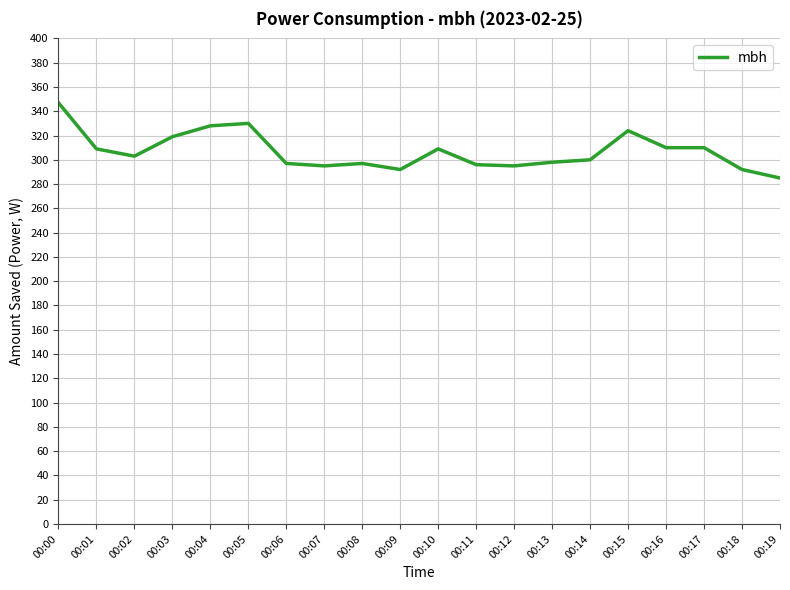

What is the difference between the values at 00:12 and 00:05?

35